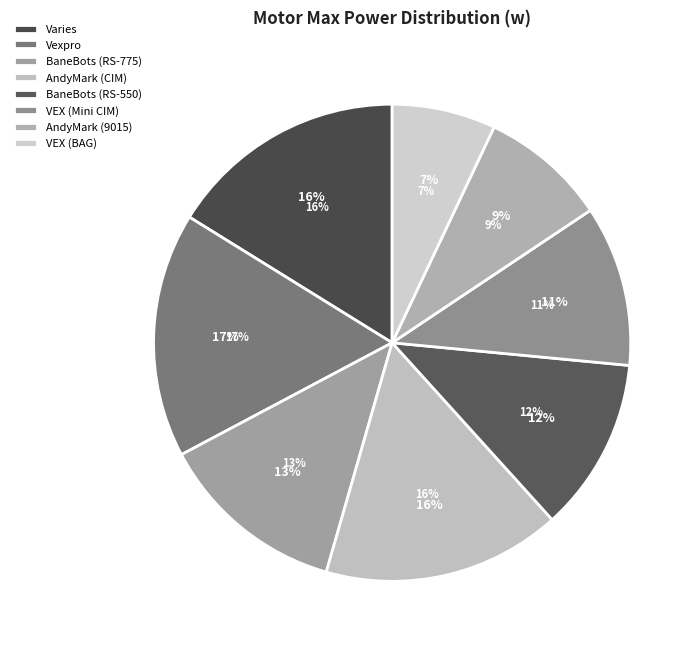

To the nearest percent, what portion does Varies represent?

16%